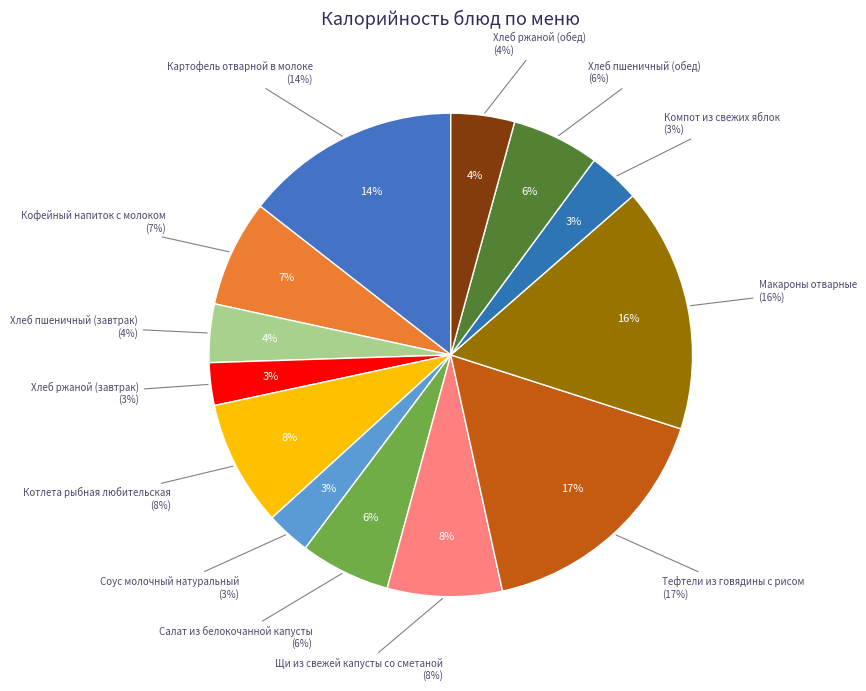

What is the total percentage of Котлета рыбная любительская and Макароны отварные?

24.8%